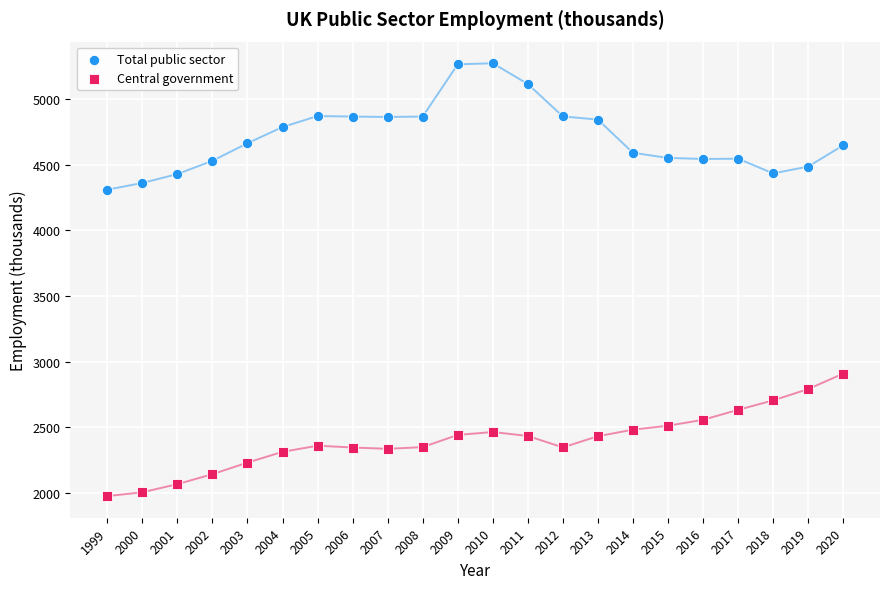

Which series reaches the minimum Y coordinate?

Central government